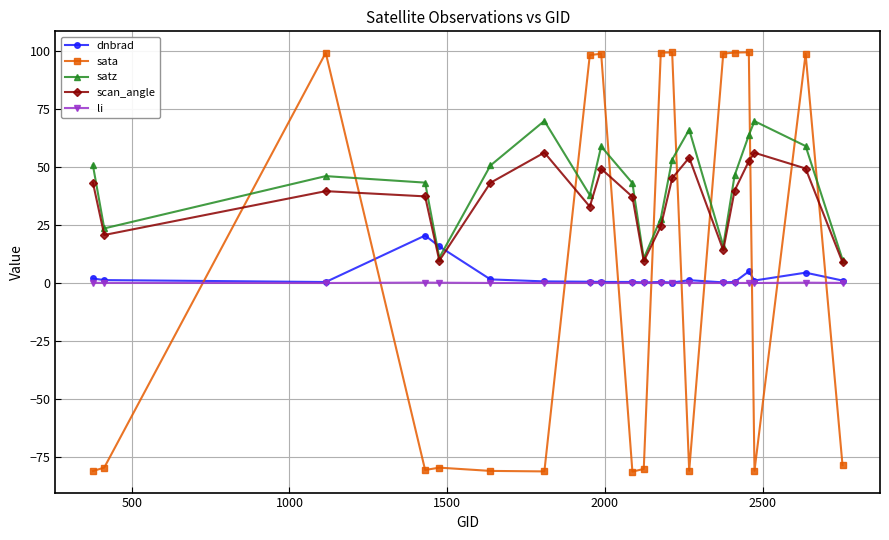

Which series has the largest range (max minus min)?

sata